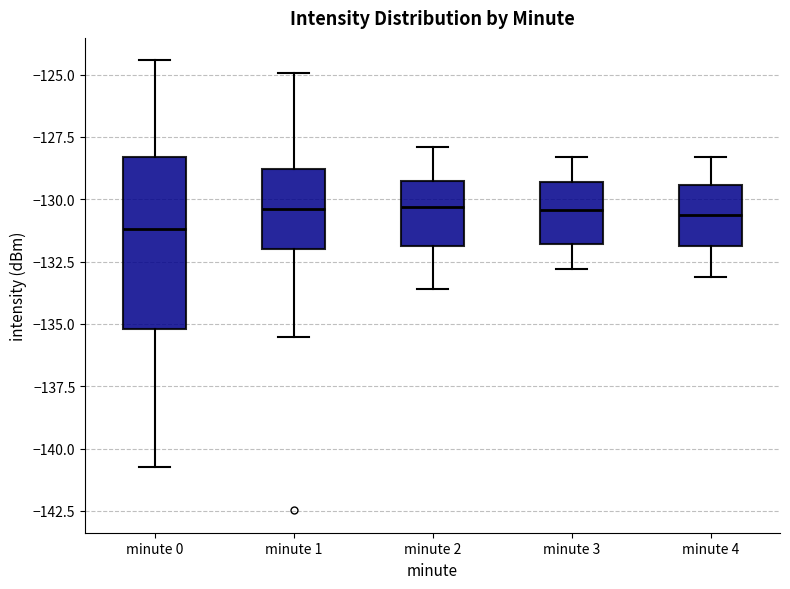

Reading left to right, transcribe this box plot: for each box, give where its median line is, the range the box spans, and where its two whiskers end, as read against the y-axis. The values are not printed on the chart, so give them approximately, as read against the axis.

minute 0: median -131.0, box -135.0 to -128.5, whiskers -140.5 to -124.5
minute 1: median -130.5, box -132.0 to -129.0, whiskers -135.5 to -125.0
minute 2: median -130.5, box -132.0 to -129.0, whiskers -133.5 to -128.0
minute 3: median -130.5, box -132.0 to -129.5, whiskers -133.0 to -128.5
minute 4: median -130.5, box -132.0 to -129.5, whiskers -133.0 to -128.5